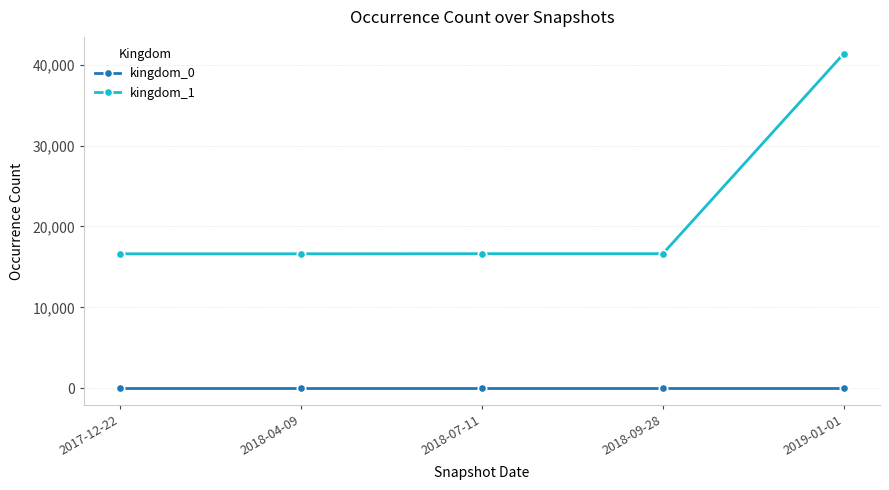

What is the greatest value displayed?

41362